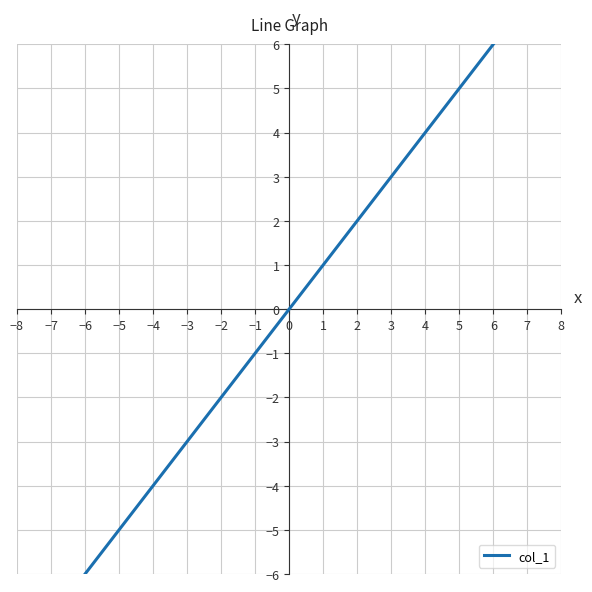

What is the smallest value displayed?

-6.0